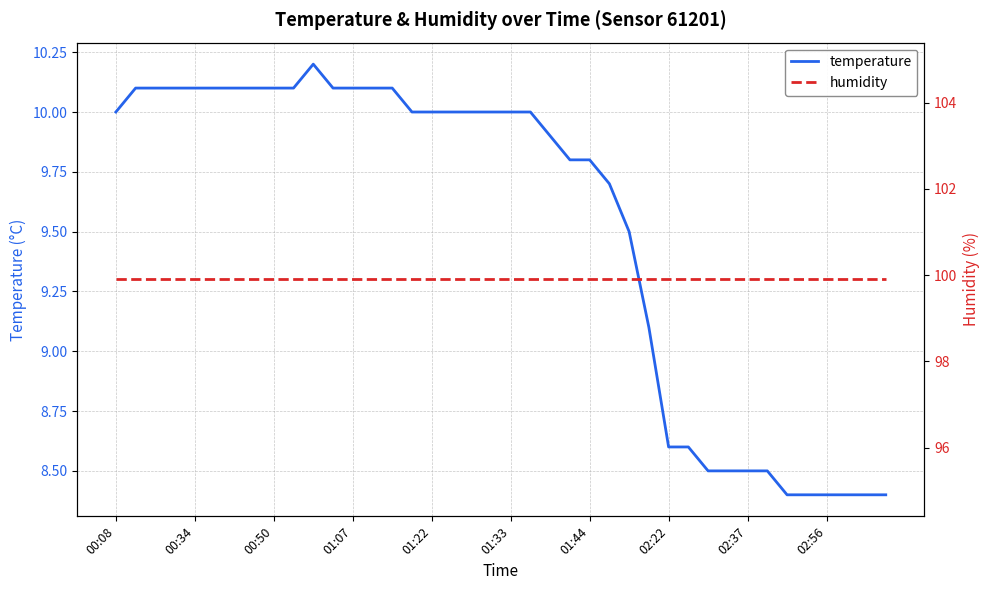

The temperature series shows 3.4 at 01:33. True or false?

False